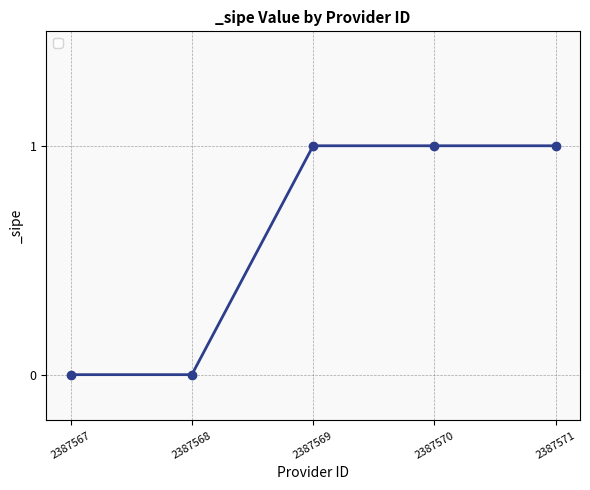

What is the difference between the second highest and second lowest values?

1